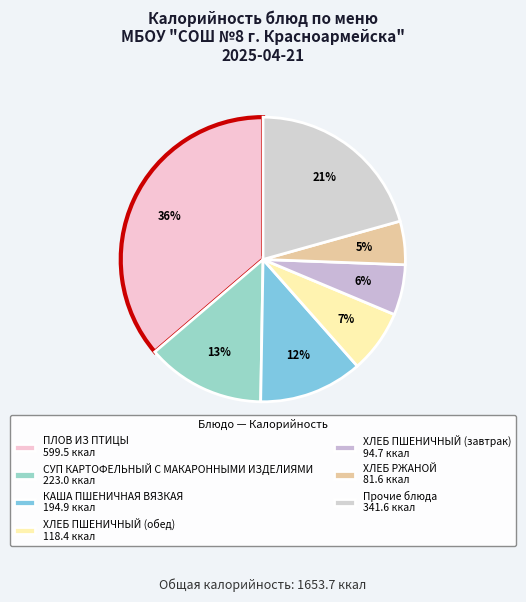

How many slices are in this pie chart?

7